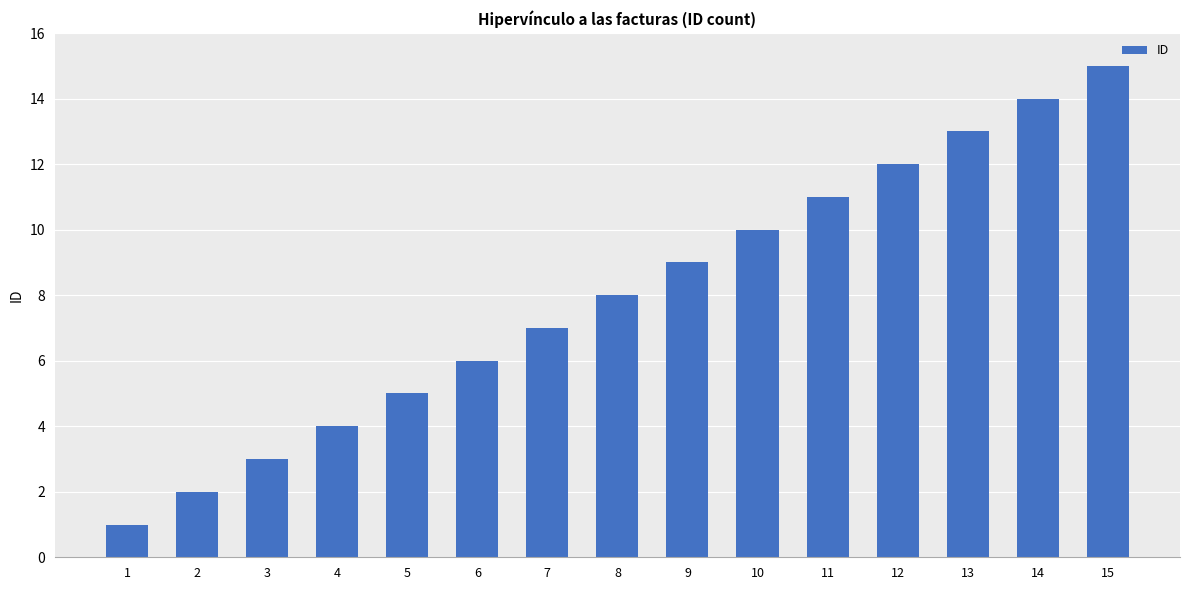

What is the average value?

8